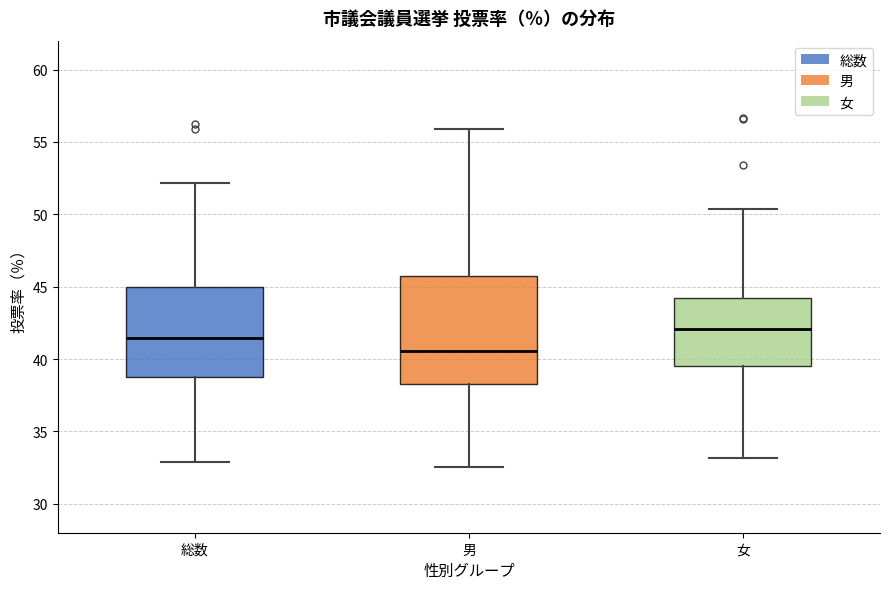

Reading left to right, read every box against the y-axis: the position of its median line, the range the box covers, and the ends of its whiskers. The values are not printed on the chart, so give them approximately, as read against the axis.

総数: median 41.5, box 39.0 to 45.0, whiskers 33.0 to 52.0
男: median 40.5, box 38.5 to 46.0, whiskers 32.5 to 56.0
女: median 42.0, box 39.5 to 44.0, whiskers 33.0 to 50.5